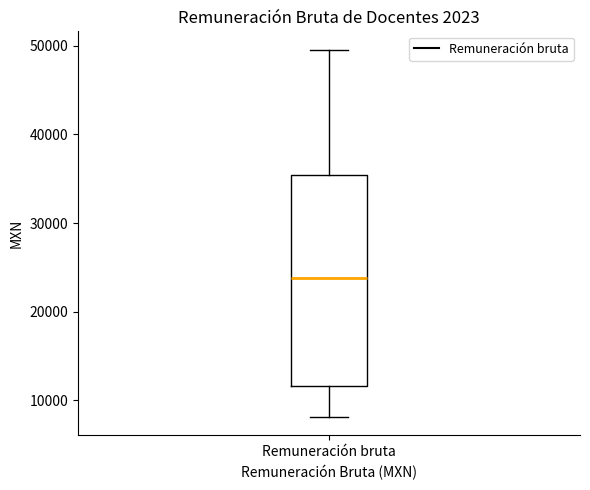

Read this box plot against the y-axis: the position of the median line, the range covered by the box, and the ends of both whiskers. The values are not printed on the chart, so give them approximately, as read against the axis.

median 24000, box 12000 to 35000, whiskers 8000 to 50000